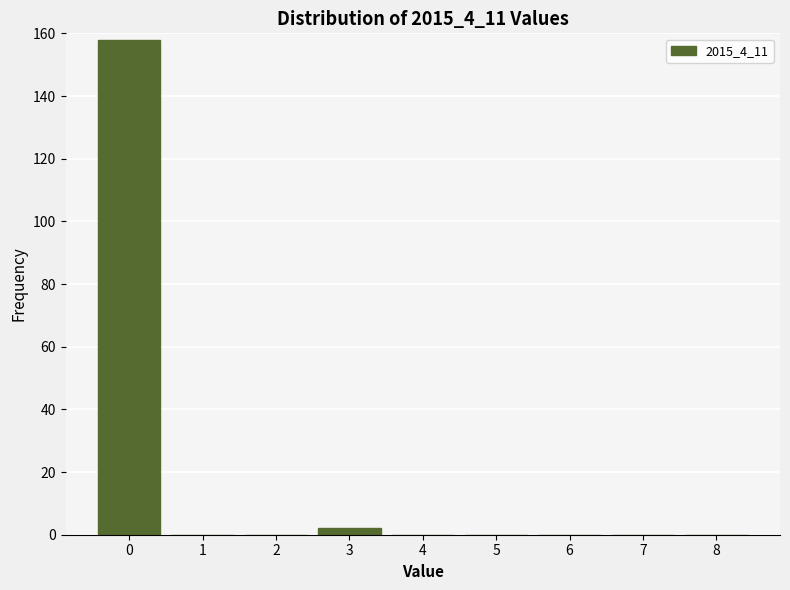

Reading left to right, list all the values displayed in this chart.

0=158	1=0	2=0	3=2	4=0	5=0	6=0	7=0	8=0